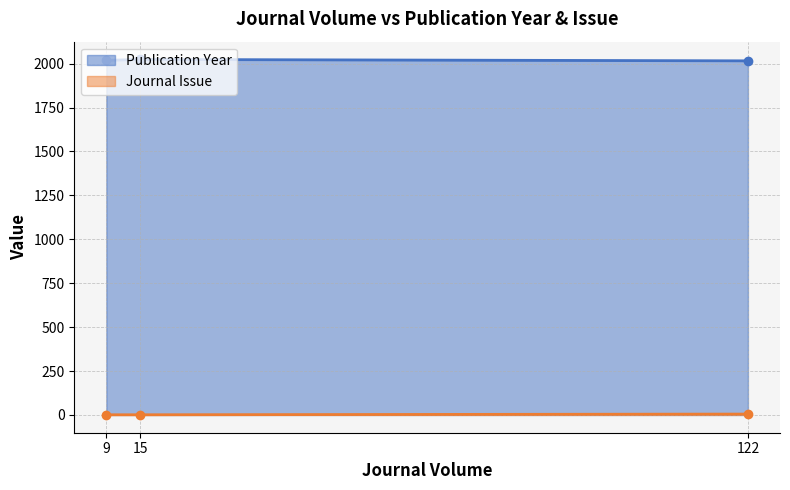

Which has a higher value, 122 or 9?

9